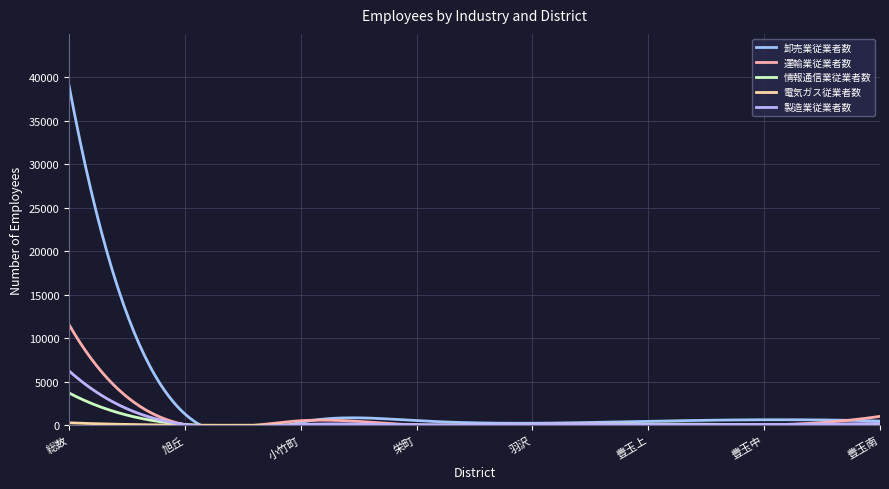

True or false: 運輸業従業者数 and 電気ガス従業者数 intersect in this chart.

False